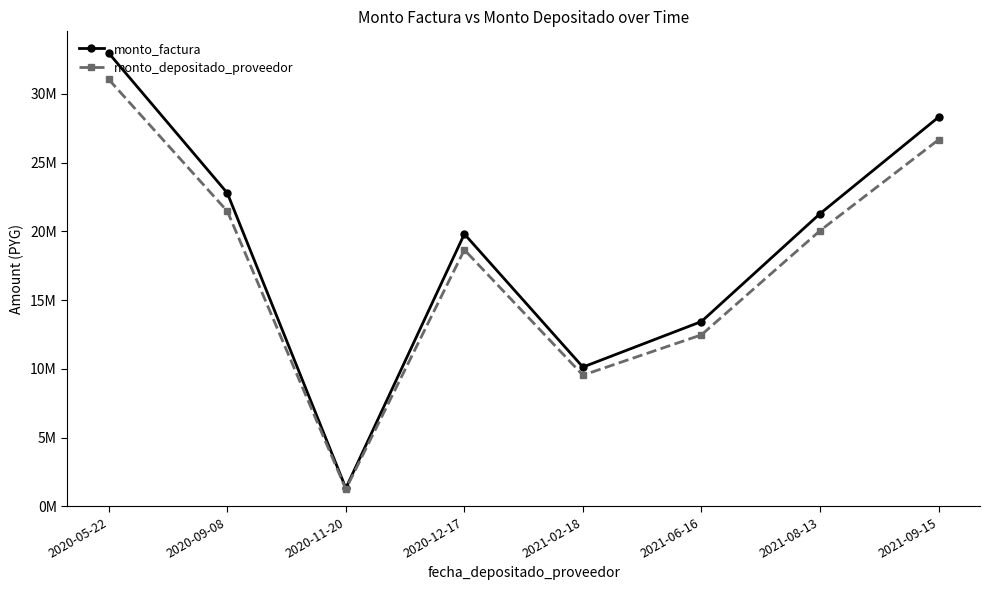

In monto_depositado_proveedor, how many points are lower than both neighbors (excluding endpoints)?

2